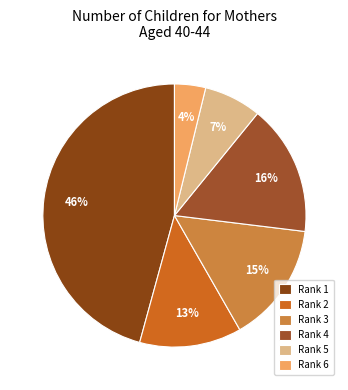

Count the number of slices in the pie.

6